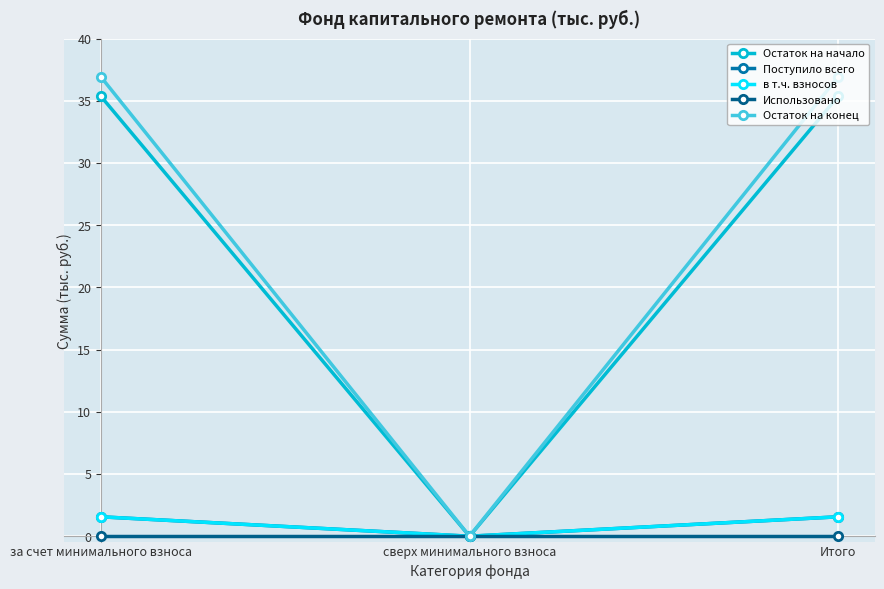

What is the label of the 1st point from the left?

за счет минимального взноса